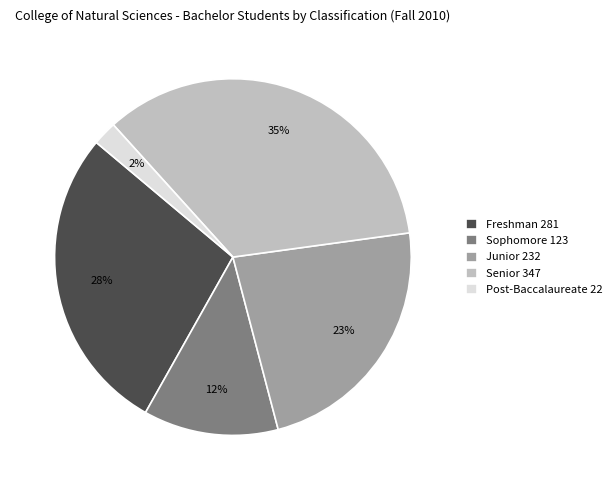

Does any single category account for the majority?

No